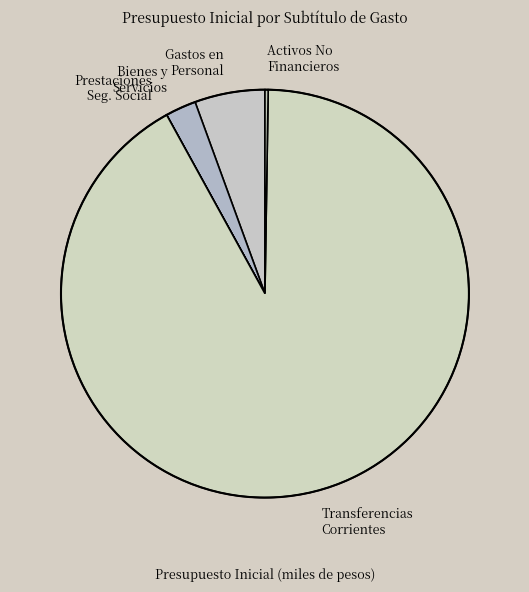

Is it true that Bienes y Servicios is 2% of the pie?

True